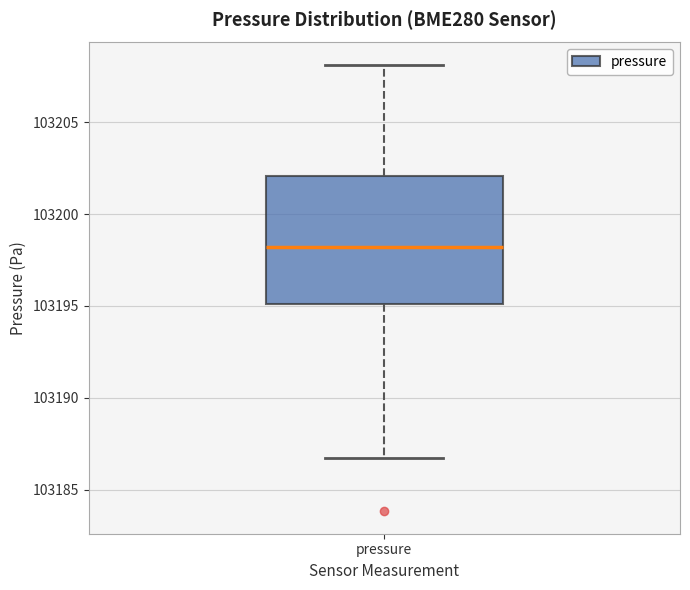

Read this box plot against the y-axis: the position of the median line, the range covered by the box, and the ends of both whiskers. The values are not printed on the chart, so give them approximately, as read against the axis.

median 103198.0, box 103195.0 to 103202.0, whiskers 103186.5 to 103208.0